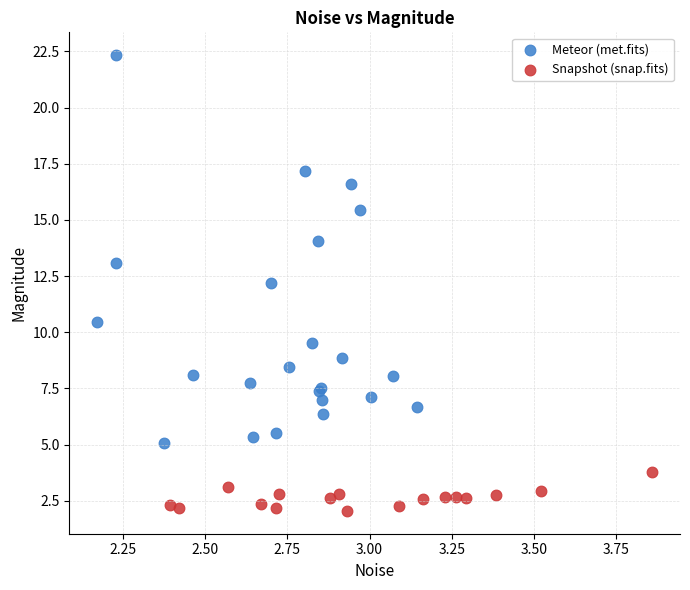

Which series has the widest spread of Y values?

Meteor (met.fits)